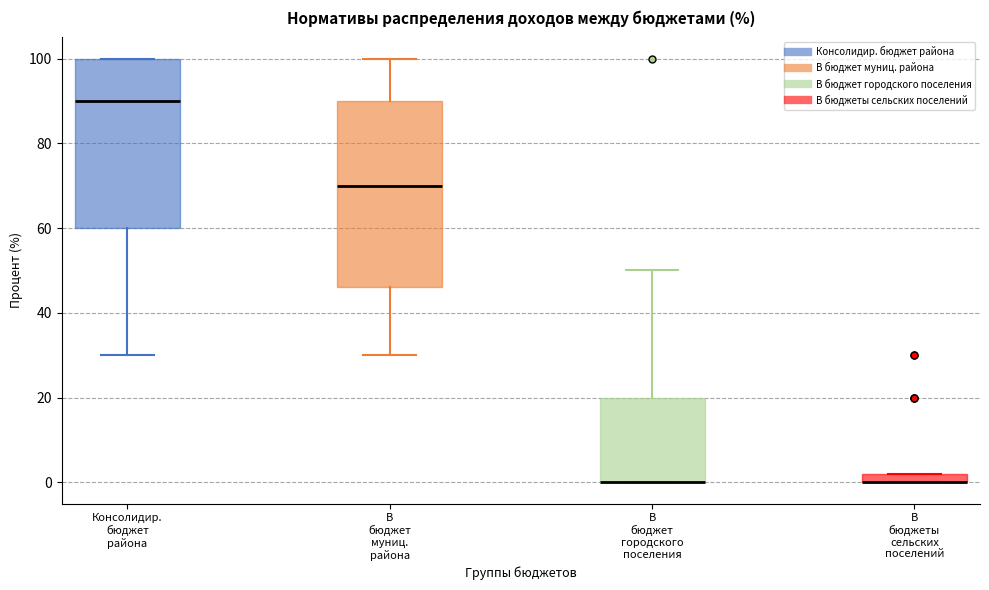

Where is the upper edge of the box for Консолидир. бюджет района on the y-axis? The values are not printed on the chart, so give them approximately, as read against the axis.

100